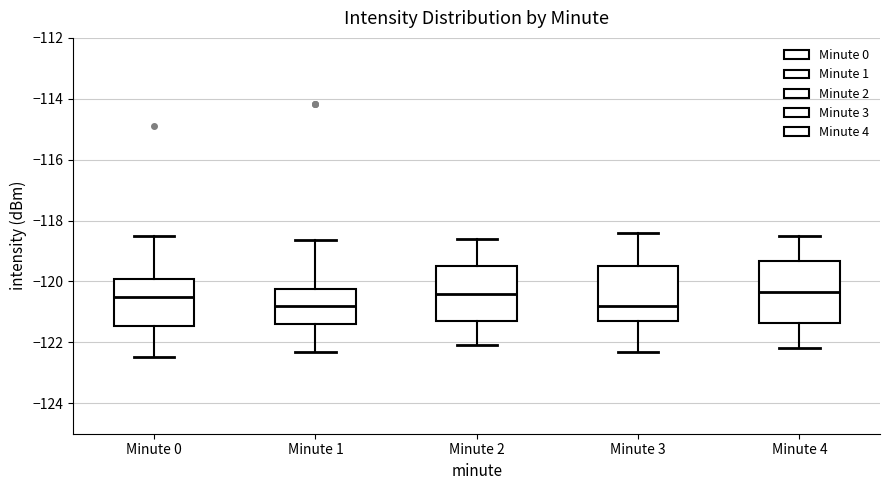

Reading left to right, transcribe this box plot: for each box, give where its median line is, the range the box spans, and where its two whiskers end, as read against the y-axis. The values are not printed on the chart, so give them approximately, as read against the axis.

Minute 0: median -120.4, box -121.4 to -120.0, whiskers -122.4 to -118.6
Minute 1: median -120.8, box -121.4 to -120.2, whiskers -122.4 to -118.6
Minute 2: median -120.4, box -121.2 to -119.4, whiskers -122.0 to -118.6
Minute 3: median -120.8, box -121.2 to -119.4, whiskers -122.2 to -118.4
Minute 4: median -120.4, box -121.4 to -119.4, whiskers -122.2 to -118.4